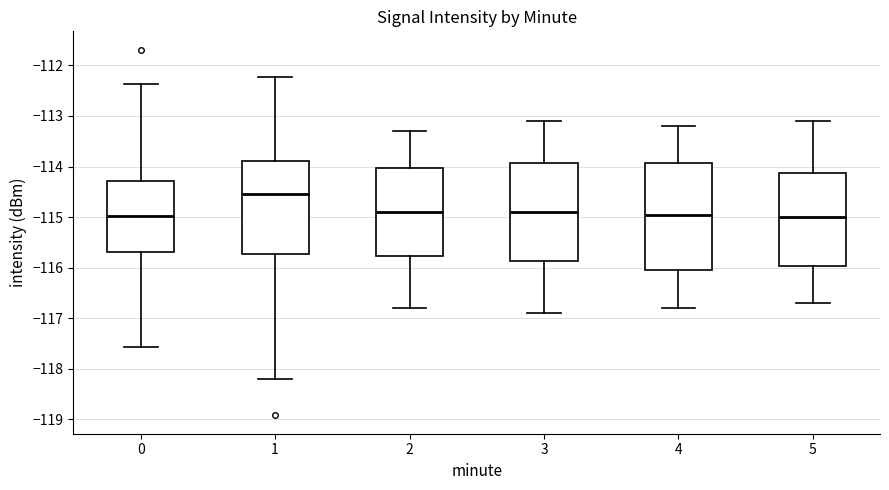

Where does the lower whisker of the box at x = 0 end on the y-axis? The values are not printed on the chart, so give them approximately, as read against the axis.

-117.6